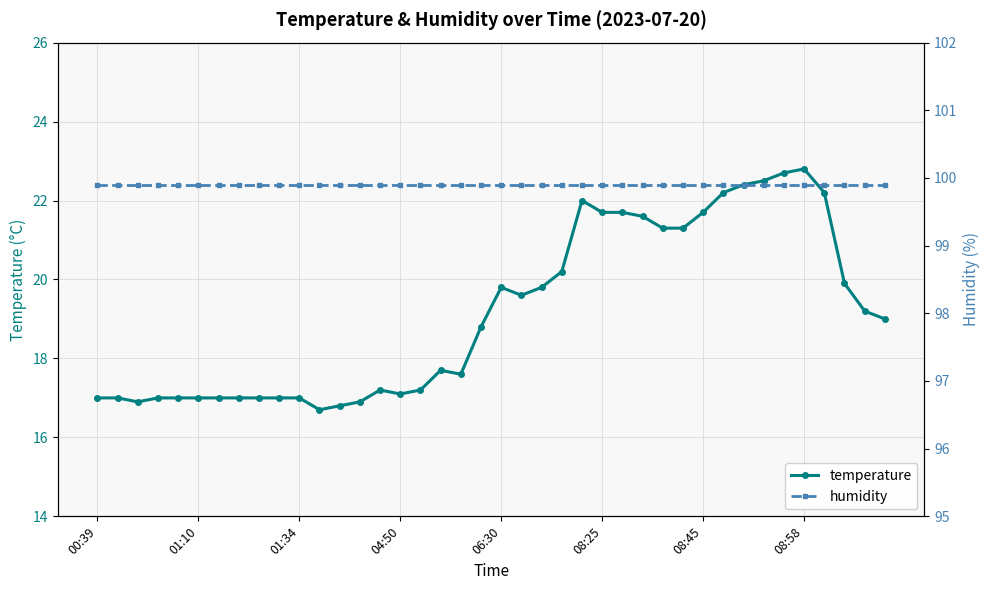

At how many categories does at least one series exceed 62?

40